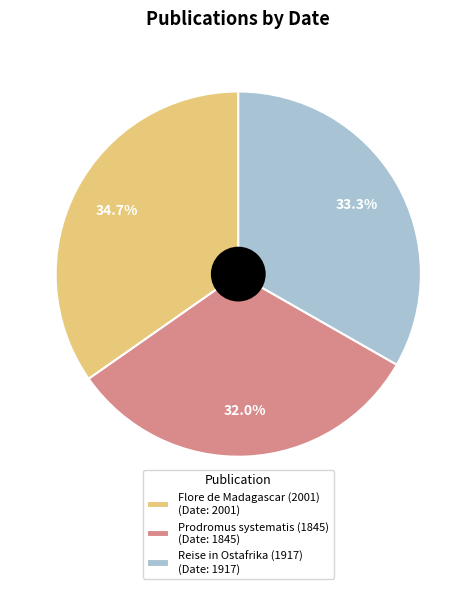

Do Reise in Ostafrika (1917) and Prodromus systematis (1845) together represent more than half of the pie?

Yes